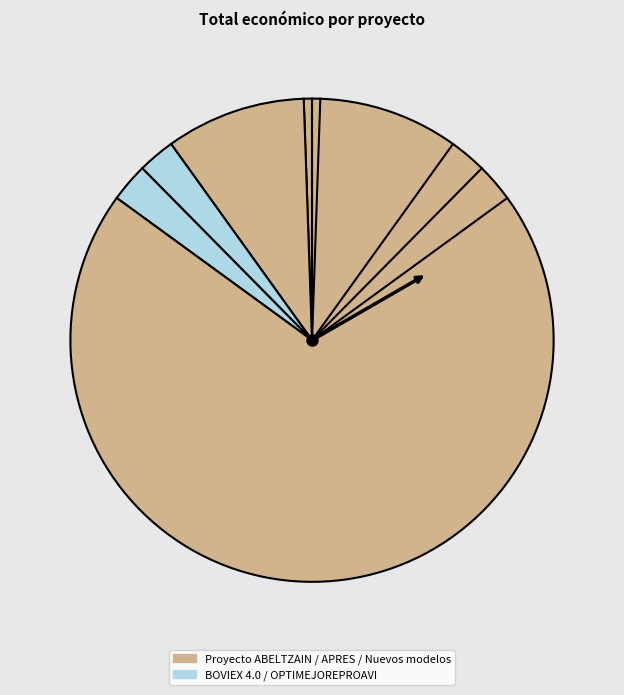

How many slices are in this pie chart?

5